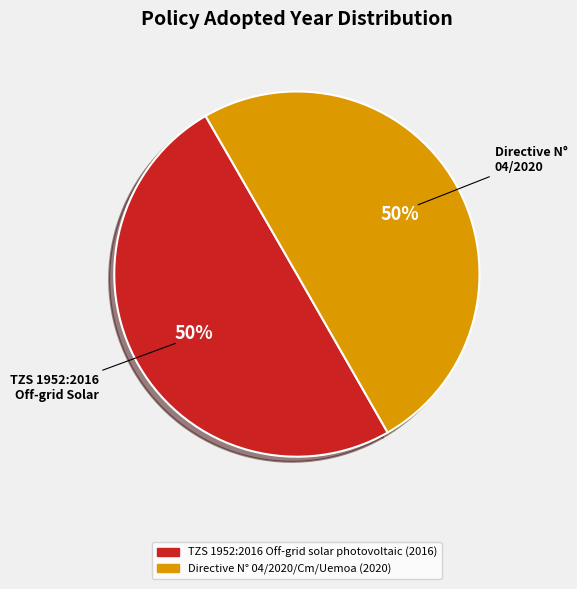

Combined, do Directive N° 04/2020/Cm/Uemoa and TZS 1952:2016 Off-grid solar photovoltaic account for over 50%?

Yes